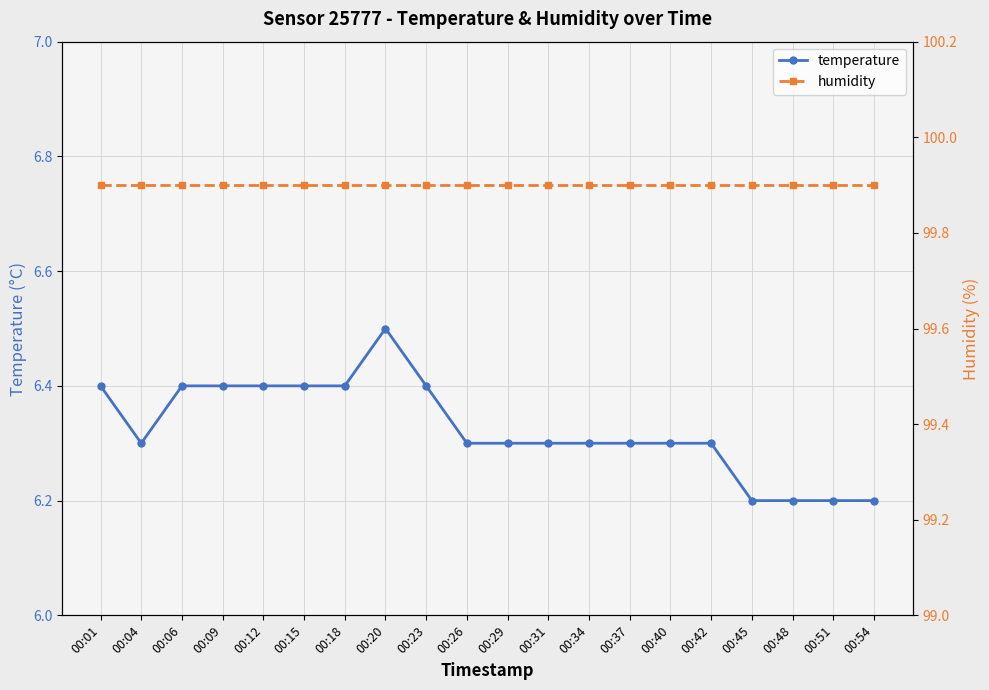

Read the humidity value at 00:54.

99.9